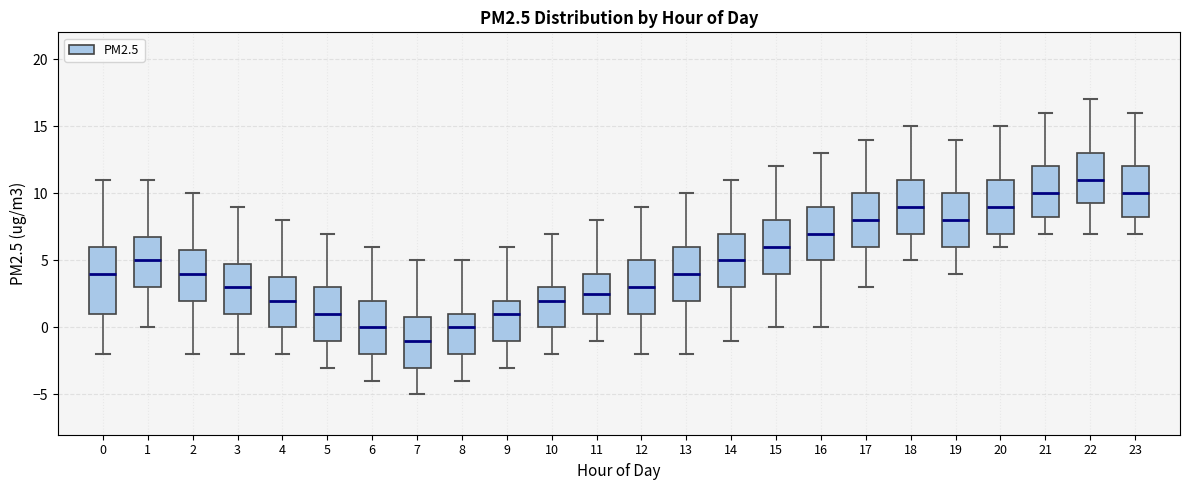

Which box is the tallest, from its lower edge to its upper edge?

0